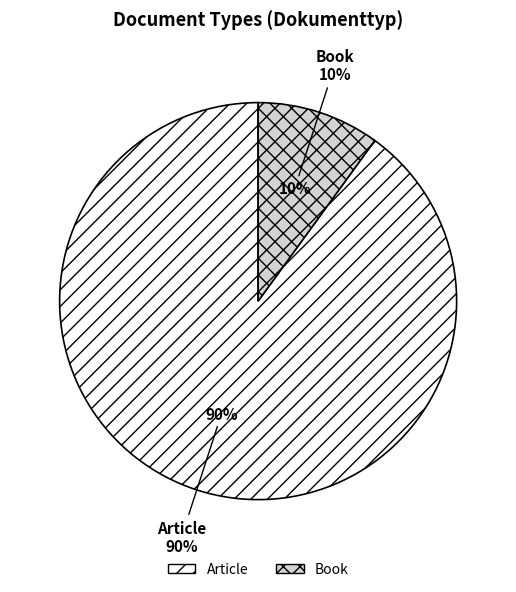

How many slices are in this pie chart?

2